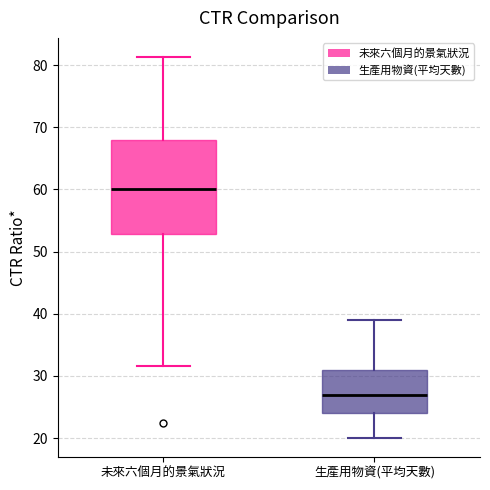

Comparing the boxes themselves (not the whiskers), which one is the tallest?

未來六個月的景氣狀況